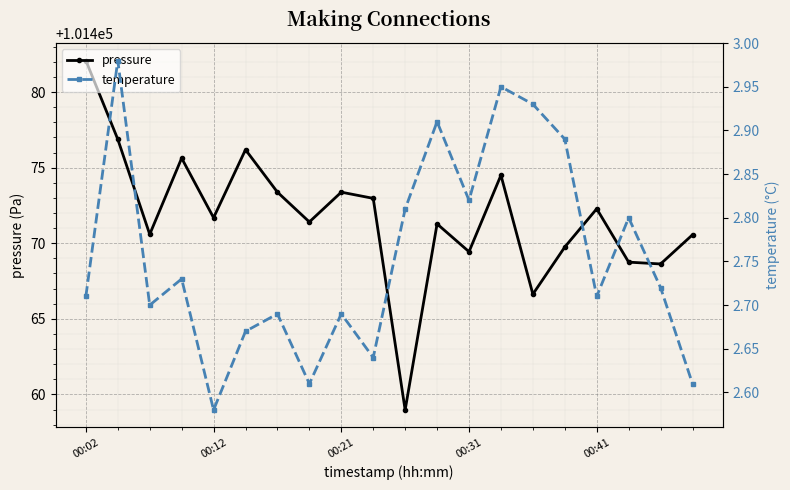

The value of pressure at 00:12 is 101471.7. True or false?

True